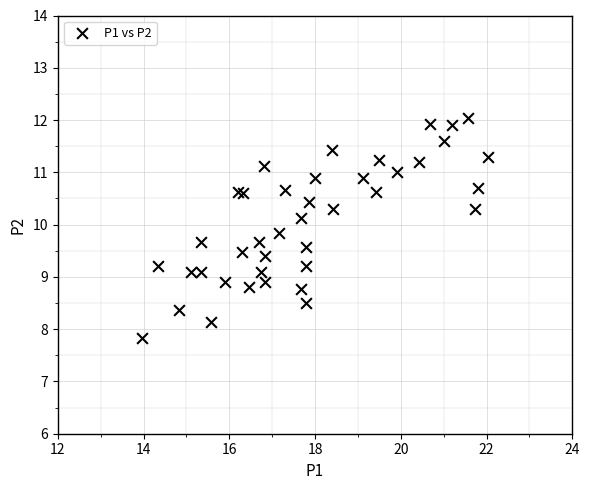

What is the range of X values (max minus min)?

8.1